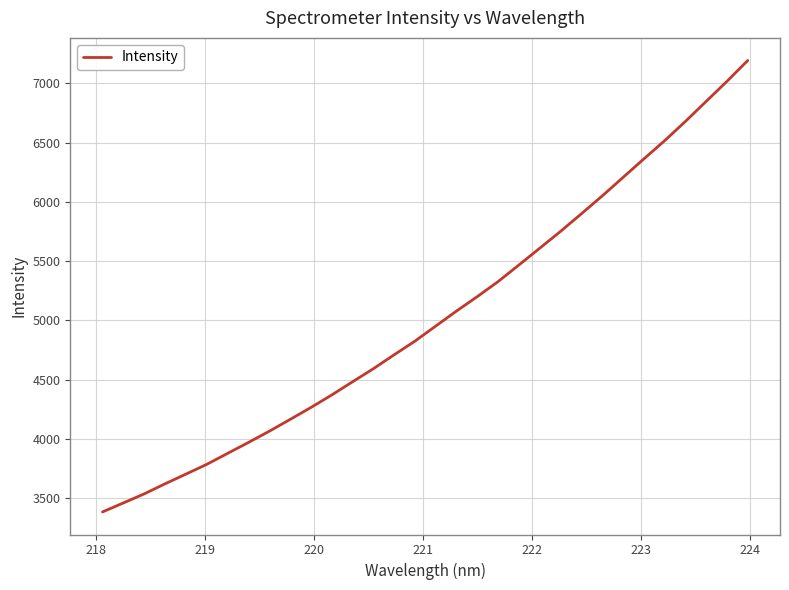

What is the maximum value shown in the chart?

7192.6